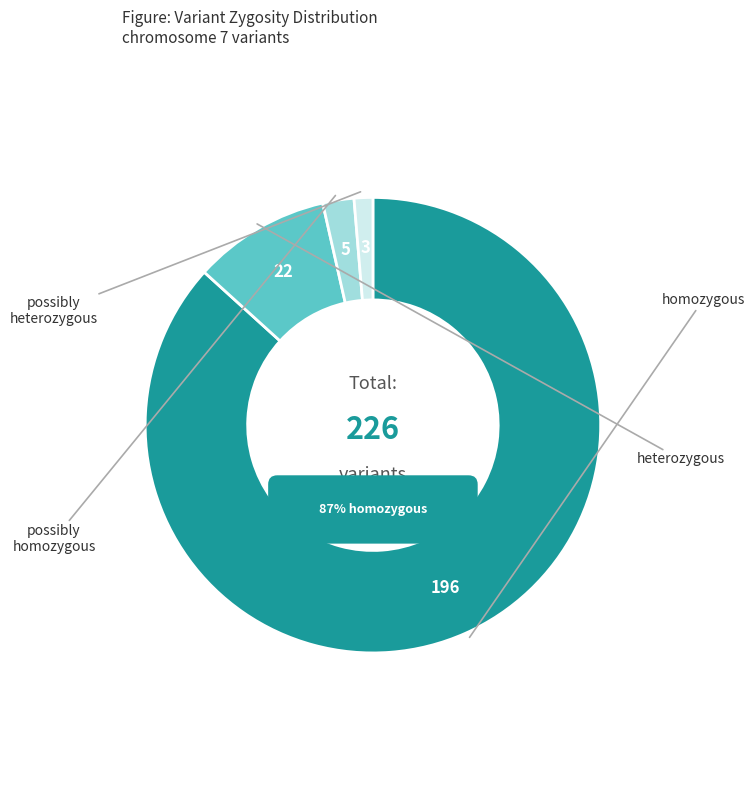

True or false: homozygous accounts for 75% of the total.

False